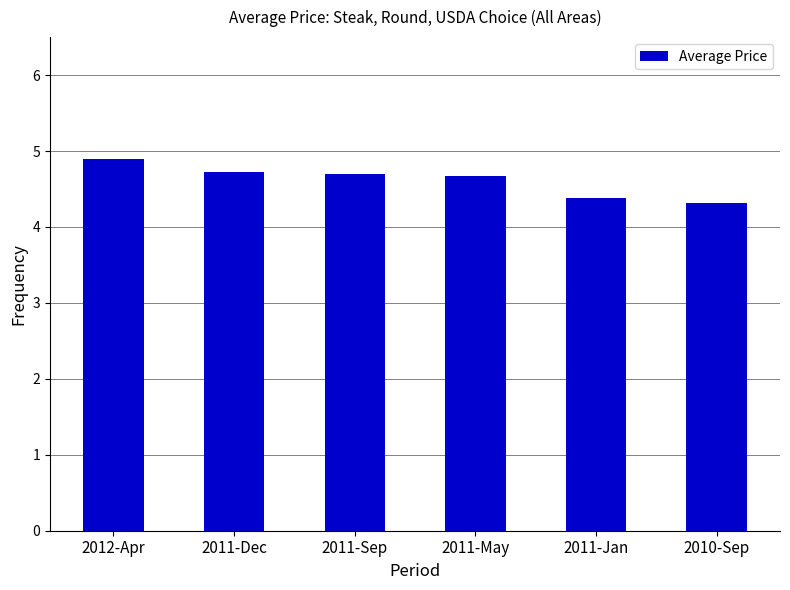

How many values are between 4 and 5?

6